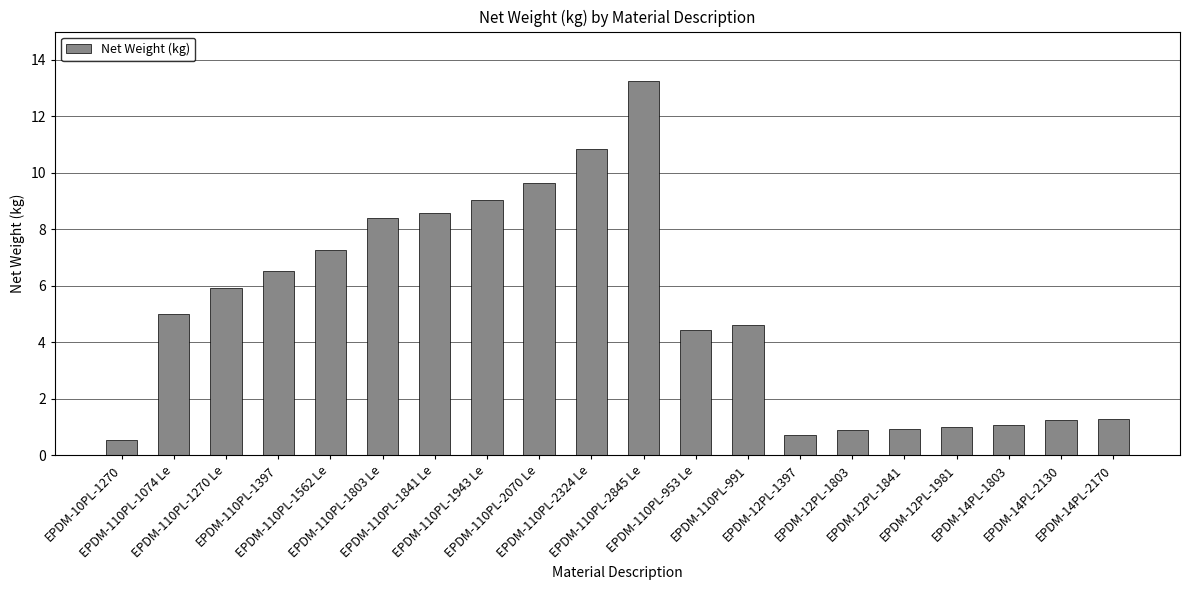

Is it true that the value at EPDM-110PL-2070 Le is 9.6?

True